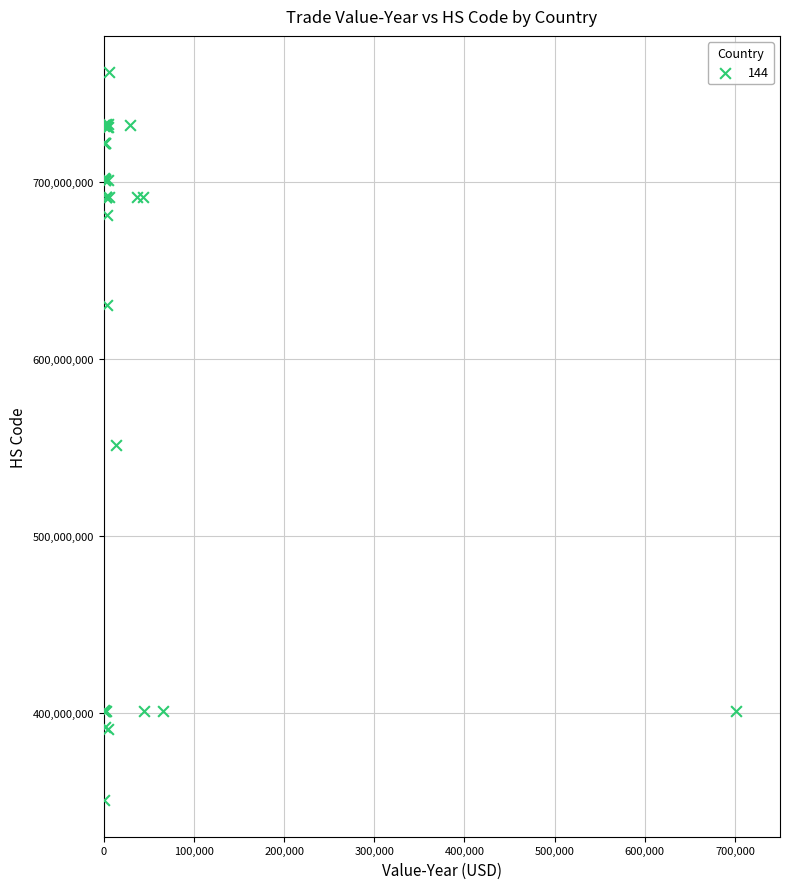

What Y value in the scatter plot is closest to 556200000?

551219000